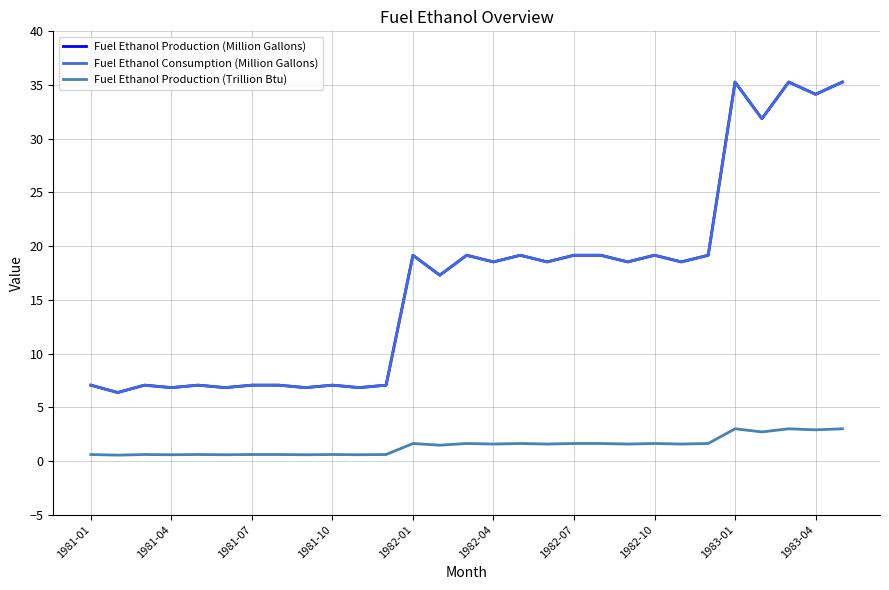

Is this an area chart (filled region under the line)?

No